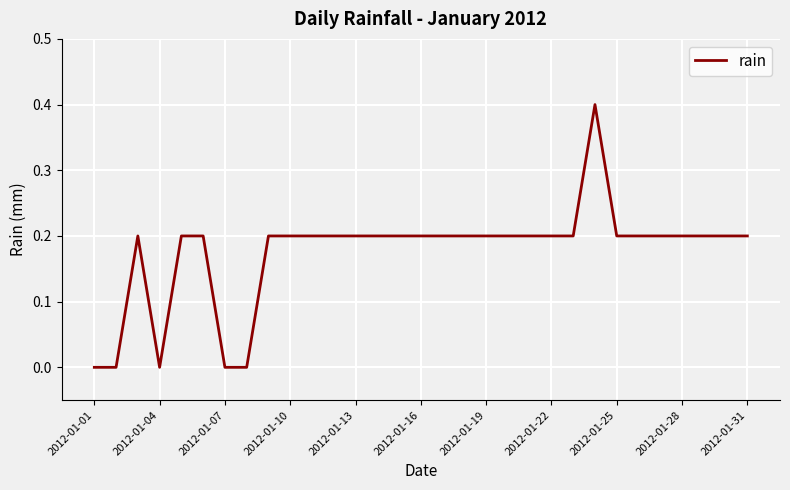

What is the maximum value shown in the chart?

0.4